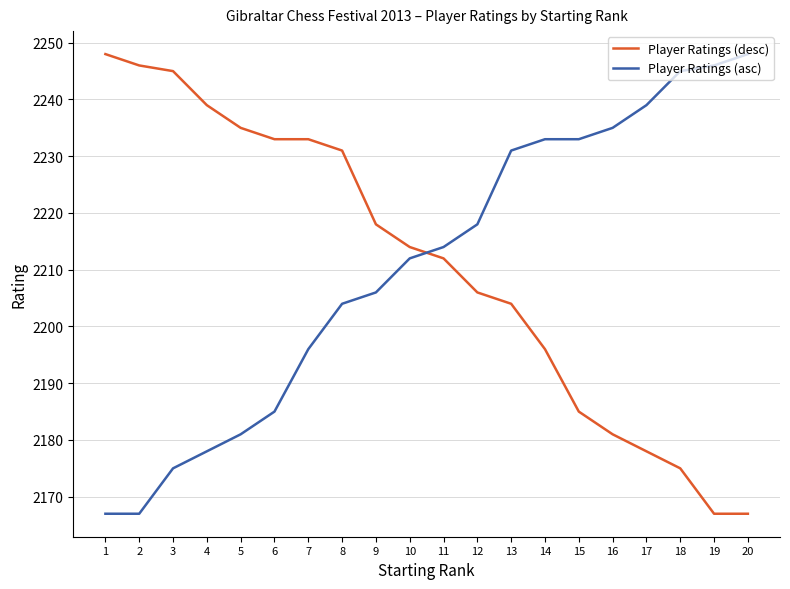

After their last crossing, which series has the higher values: Player Ratings (asc) or Player Ratings (desc)?

Player Ratings (asc)